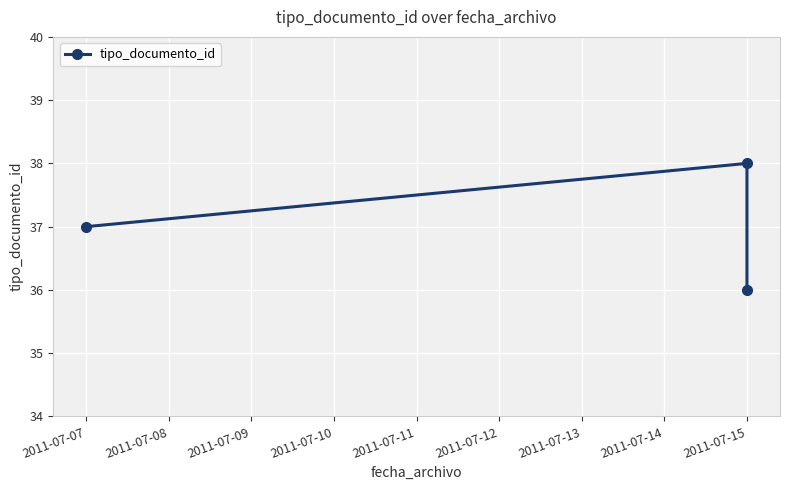

What is the value of the 1st point from the left?

37